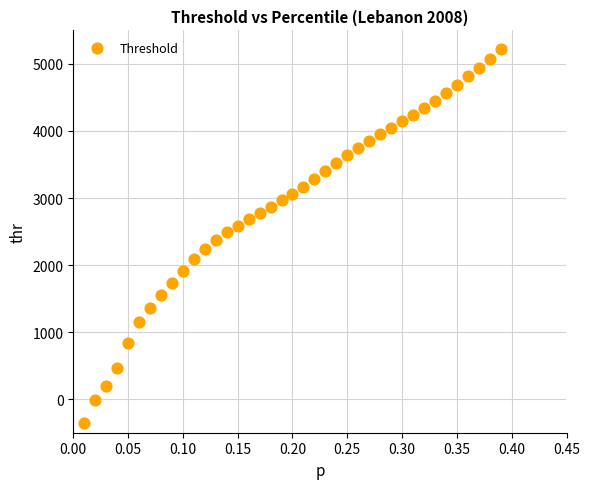

What is the range of Y values (max minus min)?

5573.1